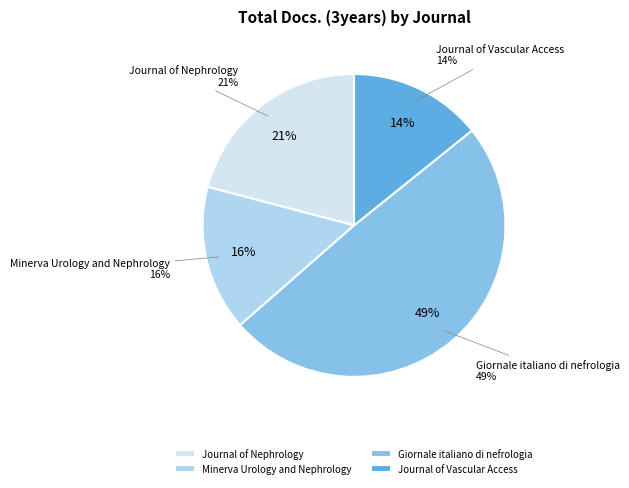

What is the largest slice in the pie chart?

Giornale italiano di nefrologia